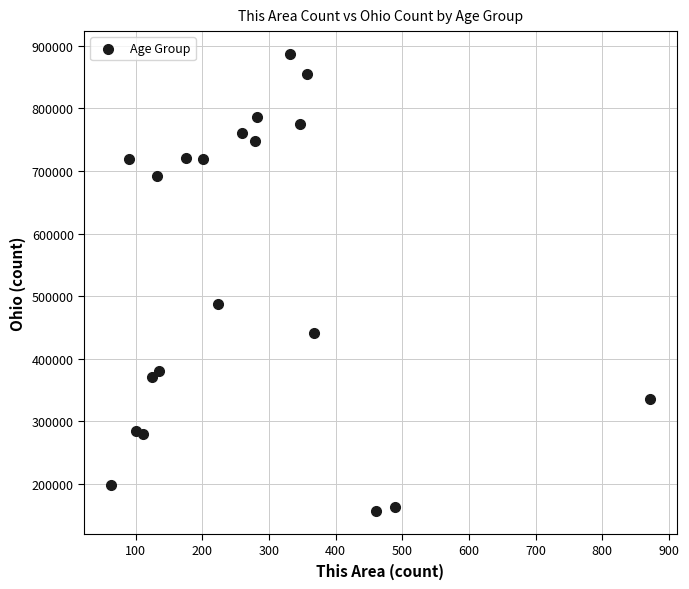

What is the range of X values (max minus min)?

808